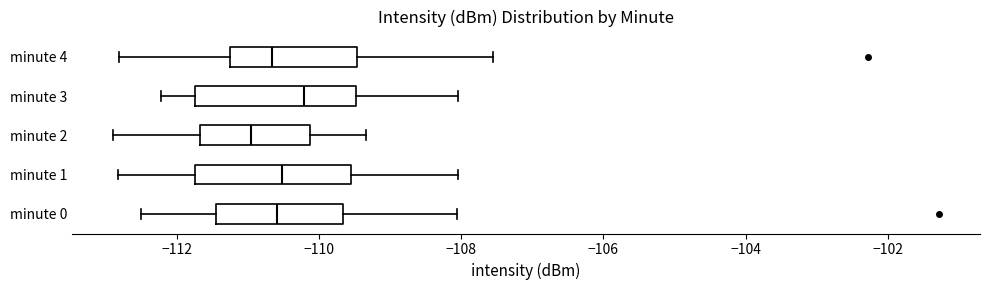

Reading bottom to top, transcribe this box plot: for each box, give where its median line is, the range the box spans, and where its two whiskers end, as read against the x-axis. The values are not printed on the chart, so give them approximately, as read against the axis.

minute 0: median -110.6, box -111.4 to -109.6, whiskers -112.6 to -108.0
minute 1: median -110.6, box -111.8 to -109.6, whiskers -112.8 to -108.0
minute 2: median -111.0, box -111.6 to -110.2, whiskers -112.8 to -109.4
minute 3: median -110.2, box -111.8 to -109.4, whiskers -112.2 to -108.0
minute 4: median -110.6, box -111.2 to -109.4, whiskers -112.8 to -107.6